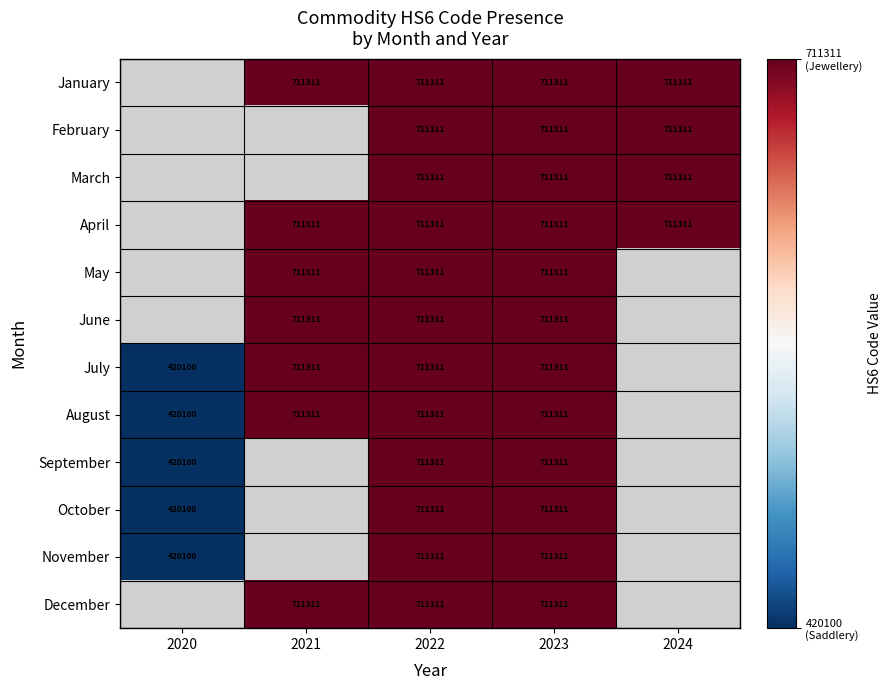

What is the maximum value shown in the chart?

711311.0